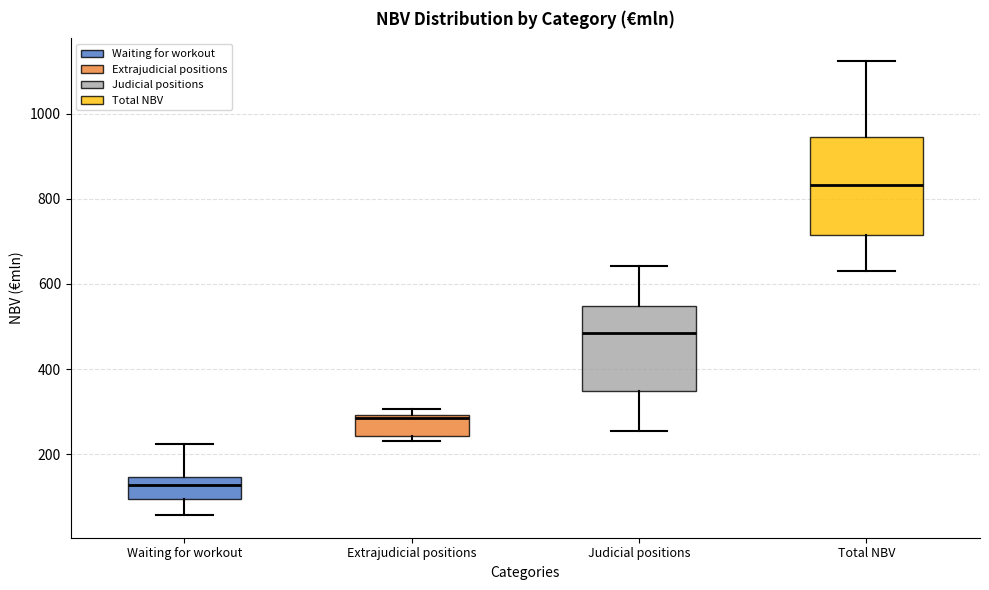

Reading left to right, read every box against the y-axis: the position of its median line, the range the box covers, and the ends of its whiskers. The values are not printed on the chart, so give them approximately, as read against the axis.

Waiting for workout: median 120, box 100 to 140, whiskers 60 to 220
Extrajudicial positions: median 280, box 240 to 300, whiskers 240 (just below the box's lower edge) to 300 (just above the box's upper edge)
Judicial positions: median 480, box 340 to 540, whiskers 260 to 640
Total NBV: median 840, box 720 to 940, whiskers 640 to 1120